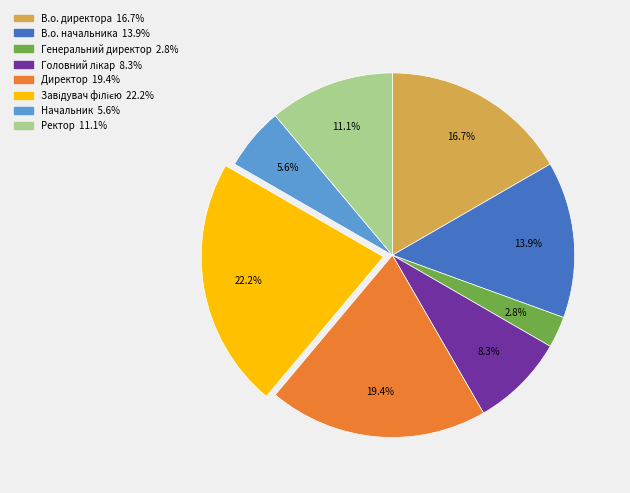

Does Ректор represent more than half of the total?

No